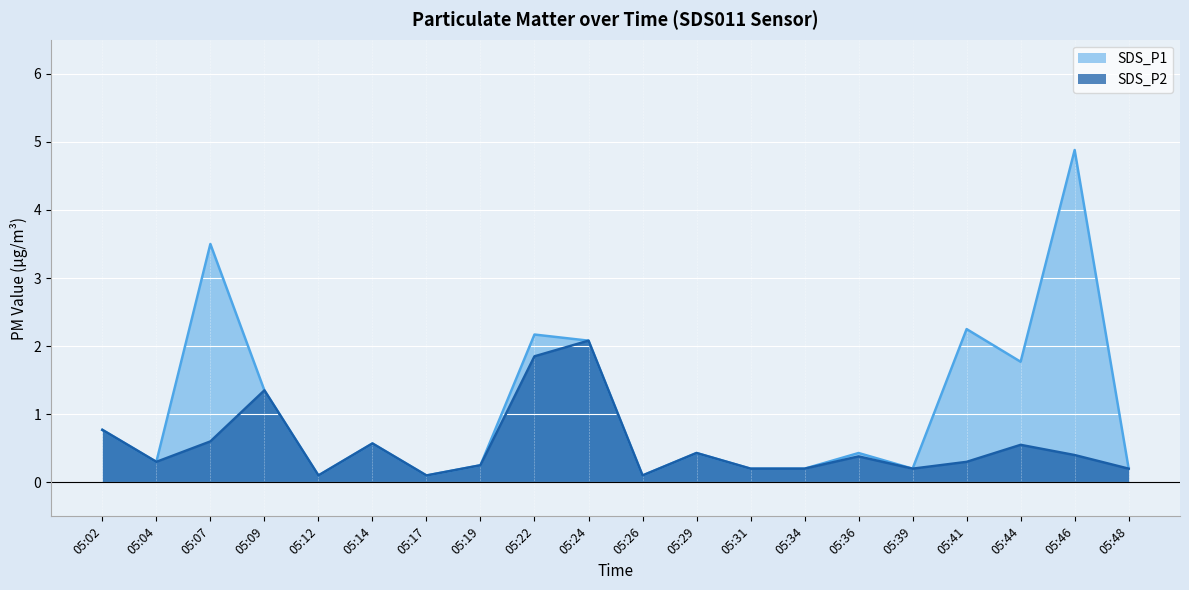

What is the difference between the second highest and second lowest values in the SDS_P1 series?

3.4